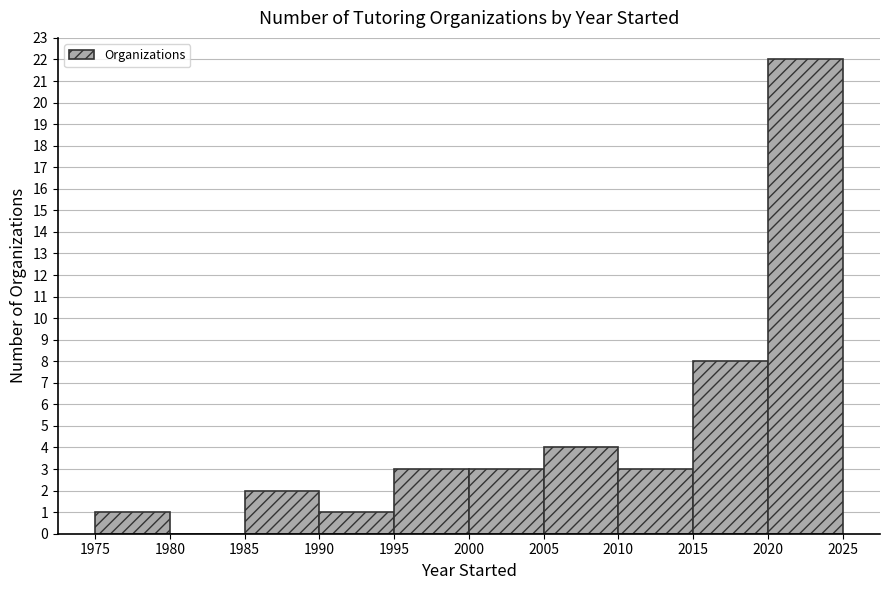

How tall is the bar that spans 2000 to 2005 on the x-axis? The values are not printed on the chart, so give them approximately, as read against the axis.

3